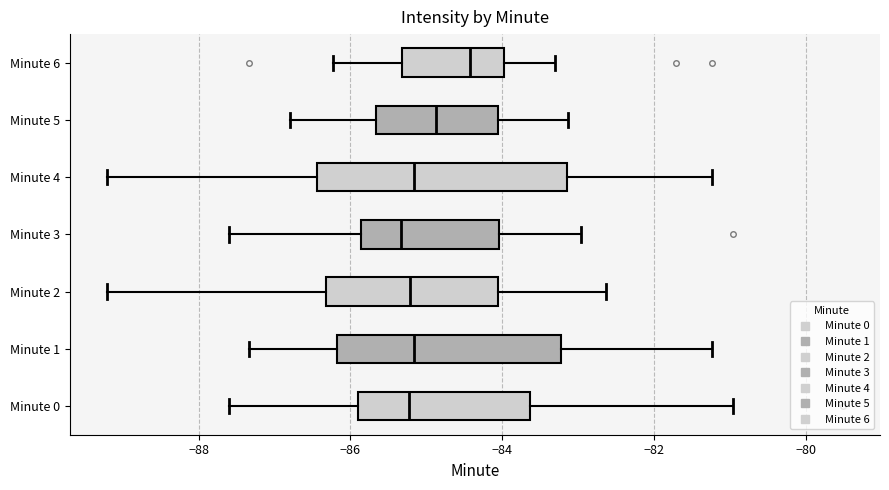

Reading bottom to top, transcribe this box plot: for each box, give where its median line is, the range the box spans, and where its two whiskers end, as read against the x-axis. The values are not printed on the chart, so give them approximately, as read against the axis.

Minute 0: median -85.2, box -85.8 to -83.6, whiskers -87.6 to -81.0
Minute 1: median -85.2, box -86.2 to -83.2, whiskers -87.4 to -81.2
Minute 2: median -85.2, box -86.4 to -84.0, whiskers -89.2 to -82.6
Minute 3: median -85.4, box -85.8 to -84.0, whiskers -87.6 to -83.0
Minute 4: median -85.2, box -86.4 to -83.2, whiskers -89.2 to -81.2
Minute 5: median -84.8, box -85.6 to -84.0, whiskers -86.8 to -83.2
Minute 6: median -84.4, box -85.4 to -84.0, whiskers -86.2 to -83.4